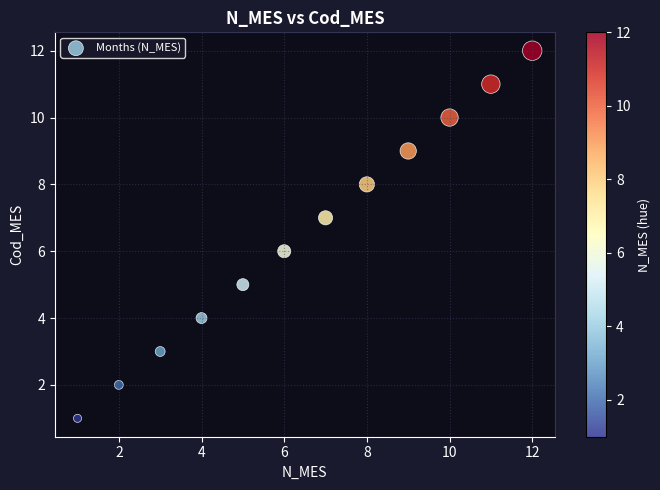

What is the range of X values (max minus min)?

11